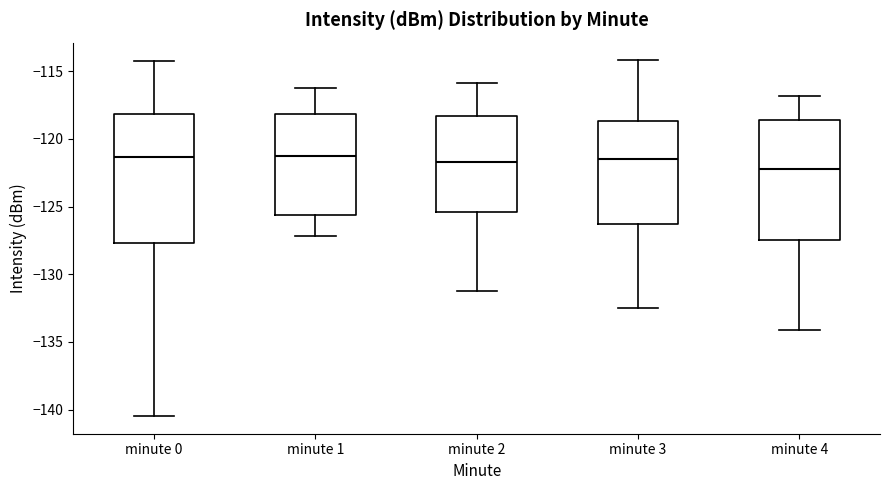

Where does the median line of the box for minute 4 sit on the y-axis? The values are not printed on the chart, so give them approximately, as read against the axis.

-122.0